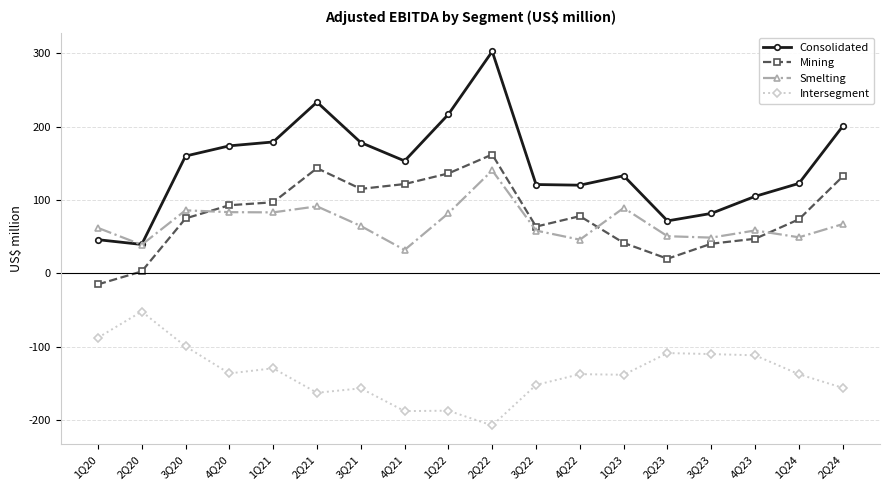

What is the total value across all series at 3Q20?

221.2